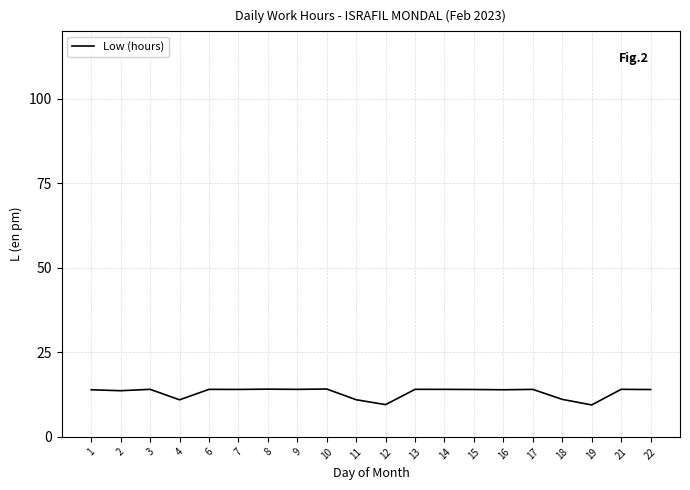

Approximately how many times larger is the value at 16 compared to 11?

1.3